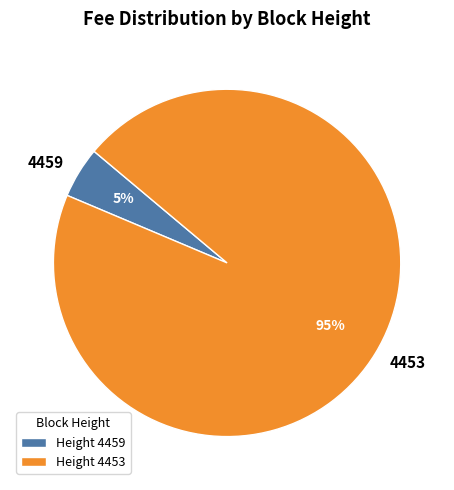

Rank the categories by value from highest to lowest.

4453, 4459